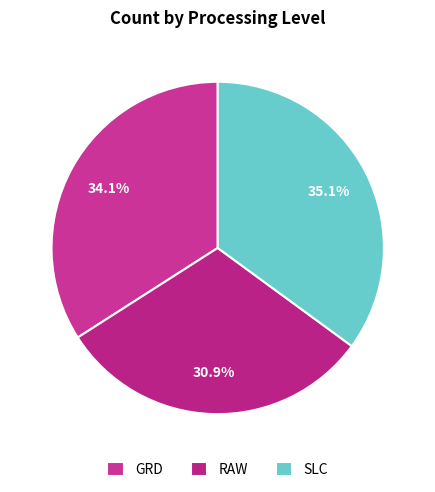

What is the ratio of the value at SLC to the value at GRD?

1.0